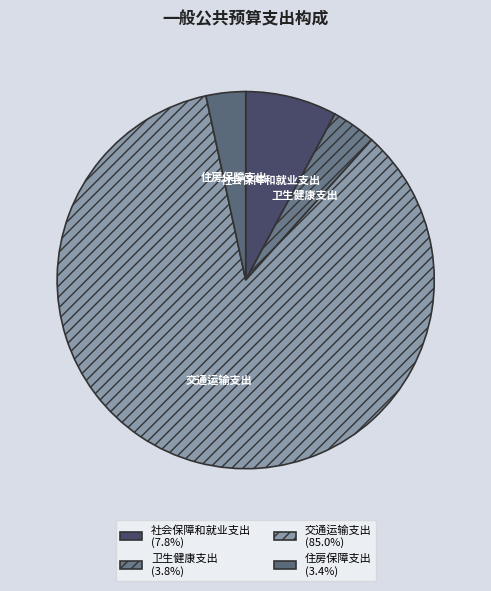

Does 交通运输支出 represent more than half of the total?

Yes